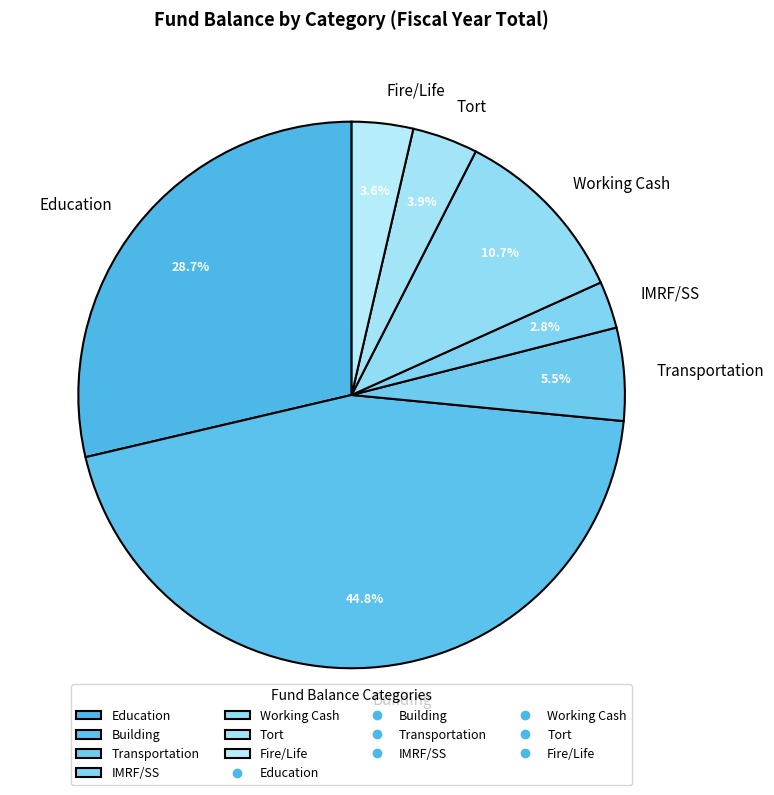

To the nearest percent, what is the combined percentage of Building and Tort?

49%